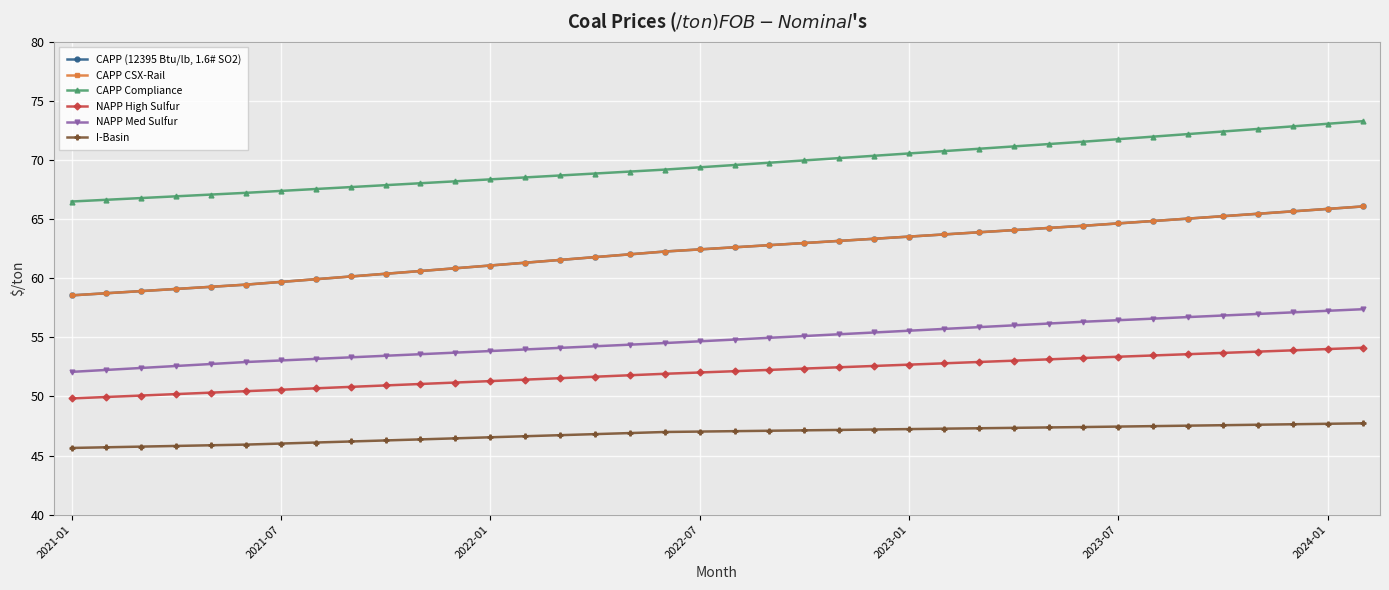

What is the difference between the second highest and second lowest values in the NAPP Med Sulfur series?

5.0